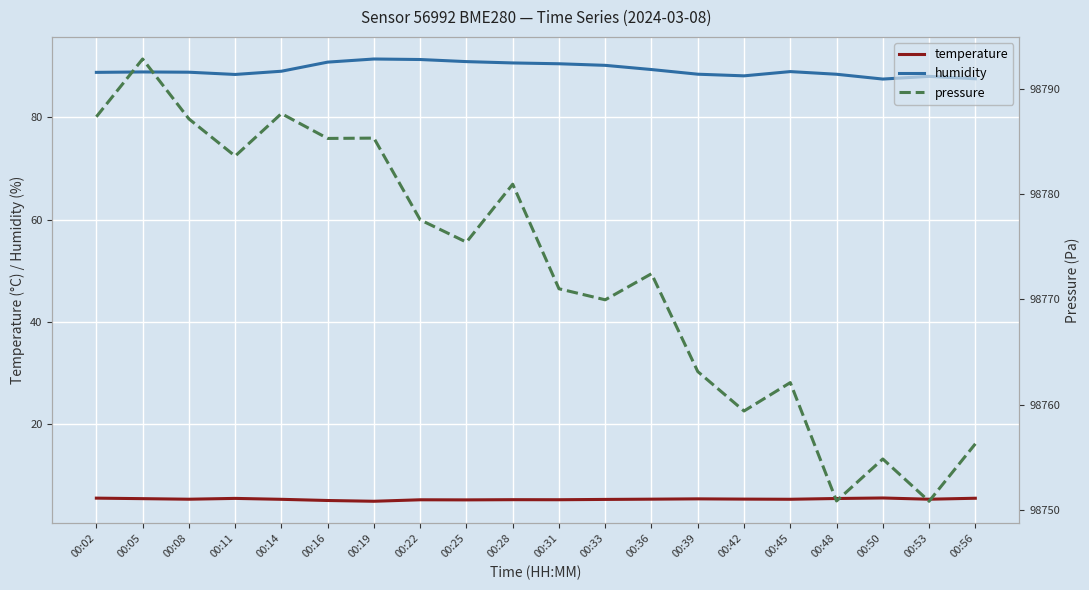

Which series has the largest total across all categories?

pressure